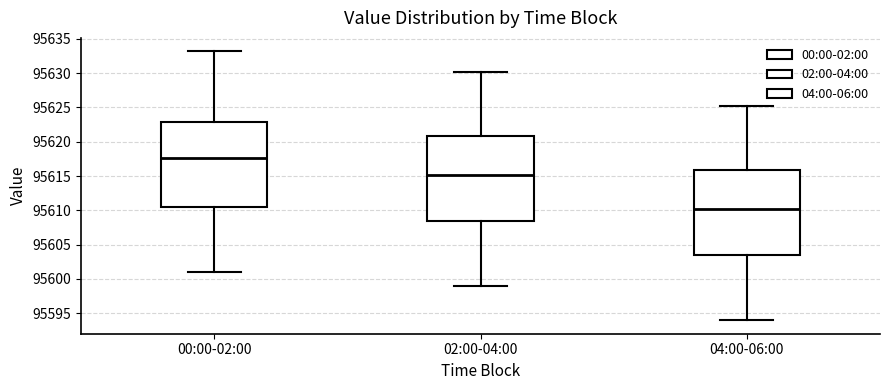

Which box has the lowest median line?

04:00-06:00